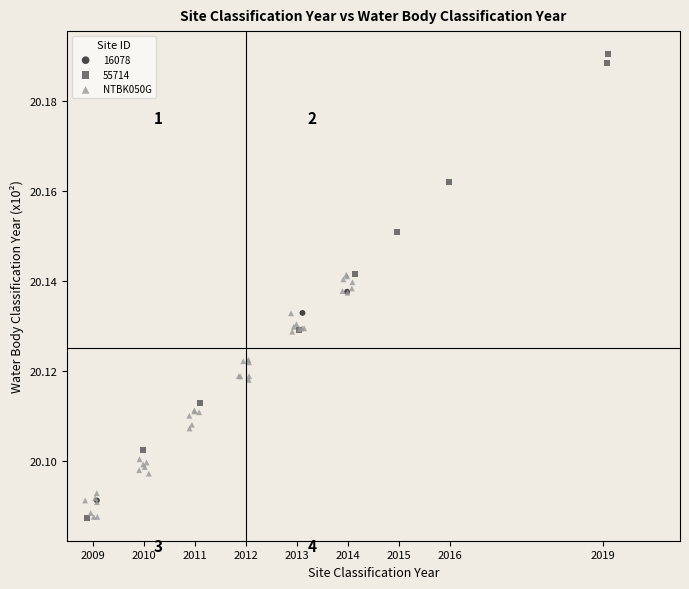

Which series has the widest spread of Y values?

55714